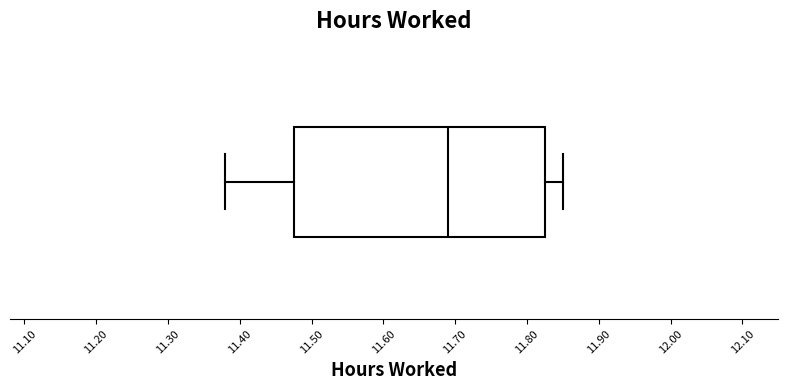

Read this box plot against the x-axis: the position of the median line, the range covered by the box, and the ends of both whiskers. The values are not printed on the chart, so give them approximately, as read against the axis.

median 11.69, box 11.48 to 11.83, whiskers 11.38 to 11.85